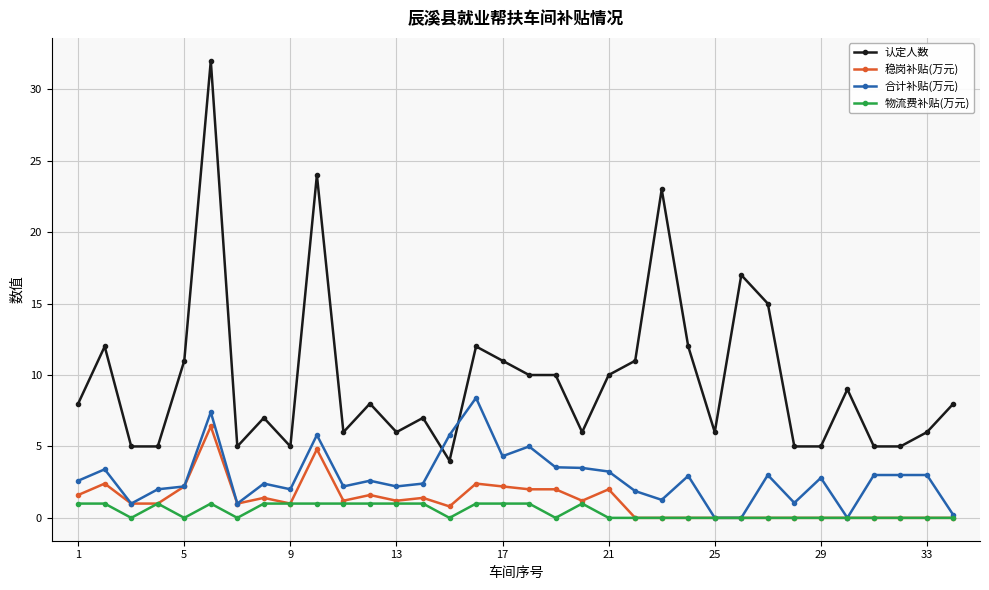

At how many categories does at least one series exceed 13?

5